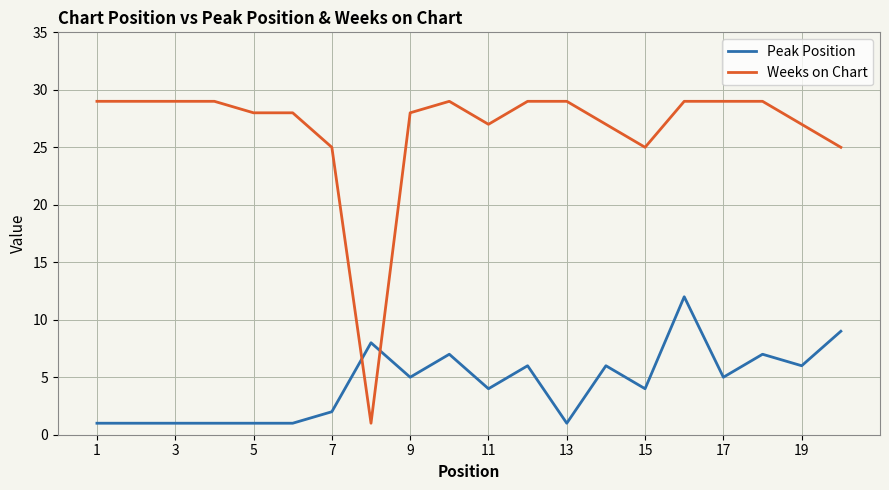

What is the average value of the Weeks on Chart series?

27